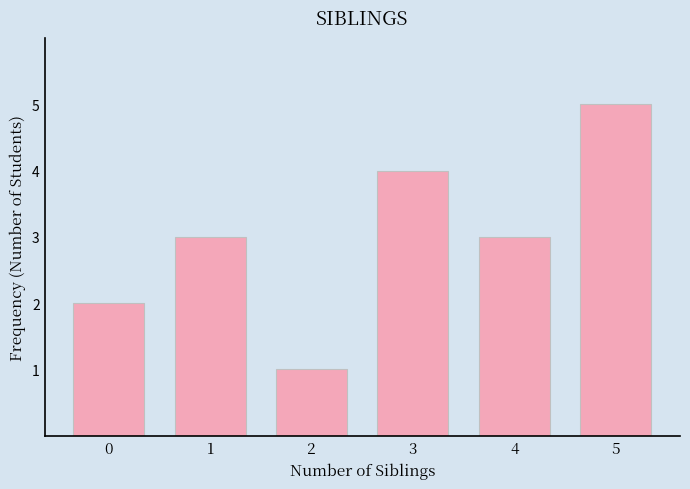

Reading left to right, transcribe all the data shown in this chart.

0=2	1=3	2=1	3=4	4=3	5=5